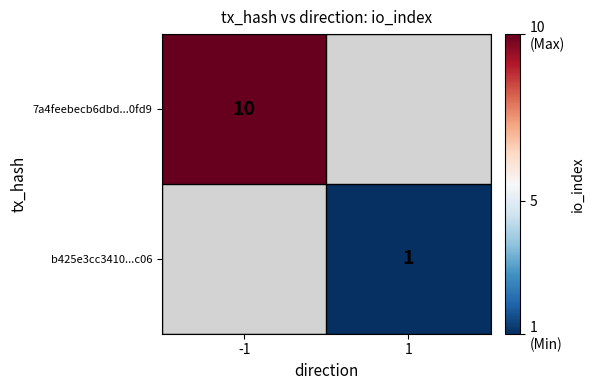

Is the value of 7a4feebecb6dbd...0fd9 at -1 greater than the value of b425e3cc3410...c06 at 1?

Yes